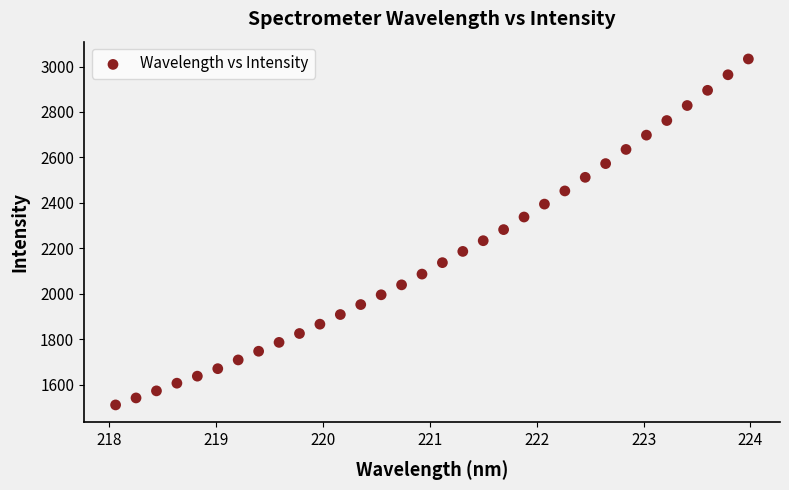

What is the range of Y values (max minus min)?

1521.5